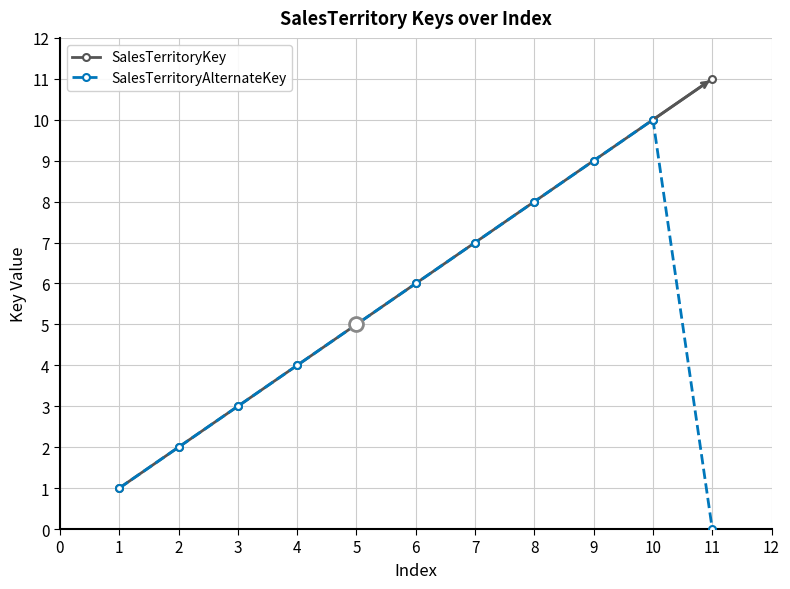

Which category has the highest value in the SalesTerritoryKey series?

11